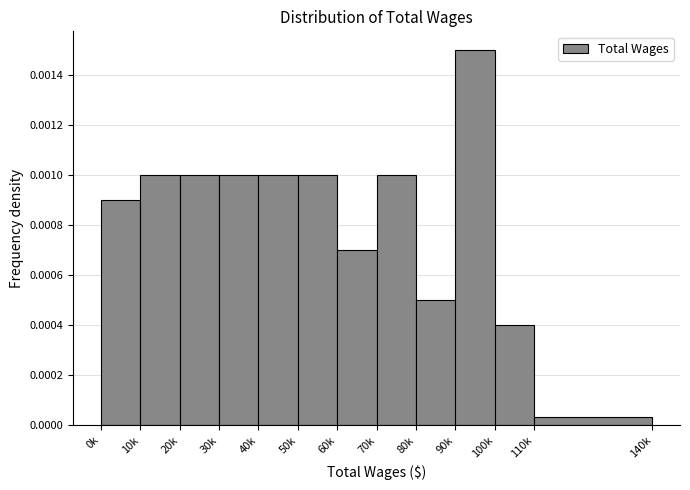

At which label is the value closest to 0?

110k